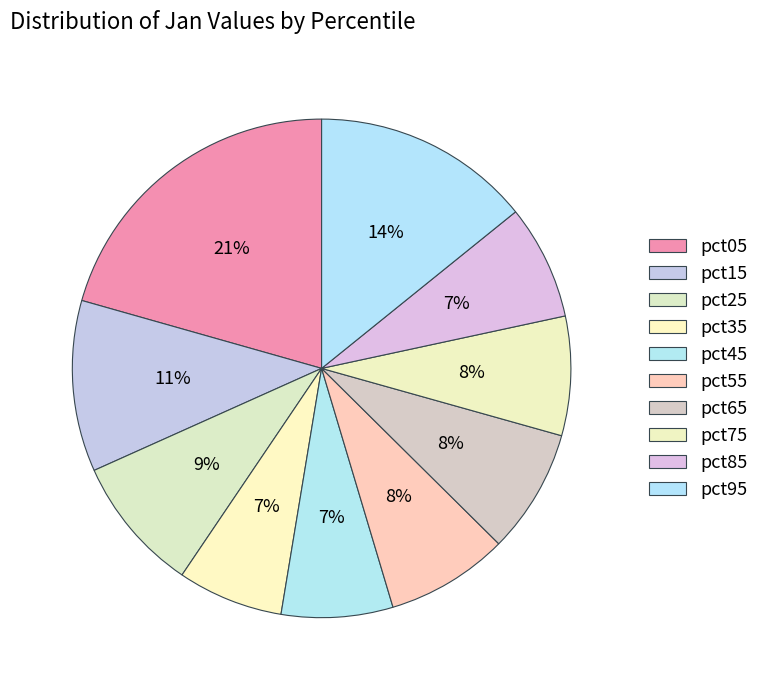

Is pct25 the majority of the pie?

No